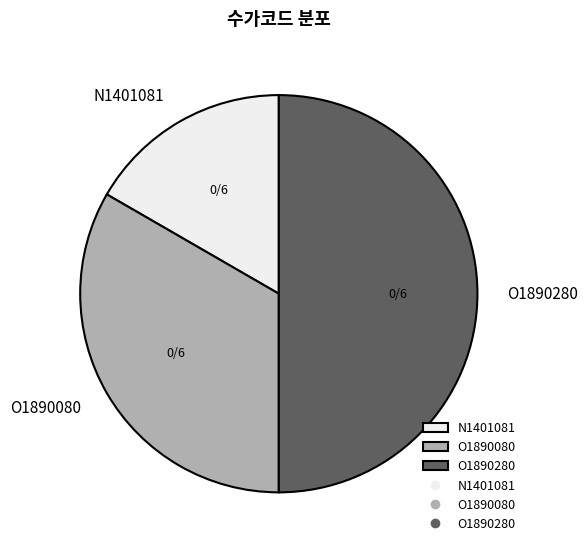

Is O1890080 the majority of the pie?

No